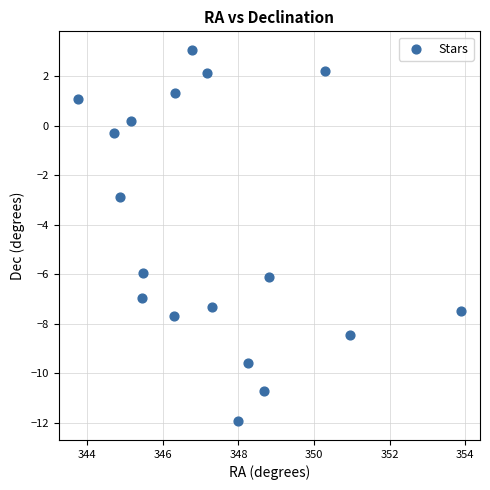

What is the range of Y values (max minus min)?

15.0